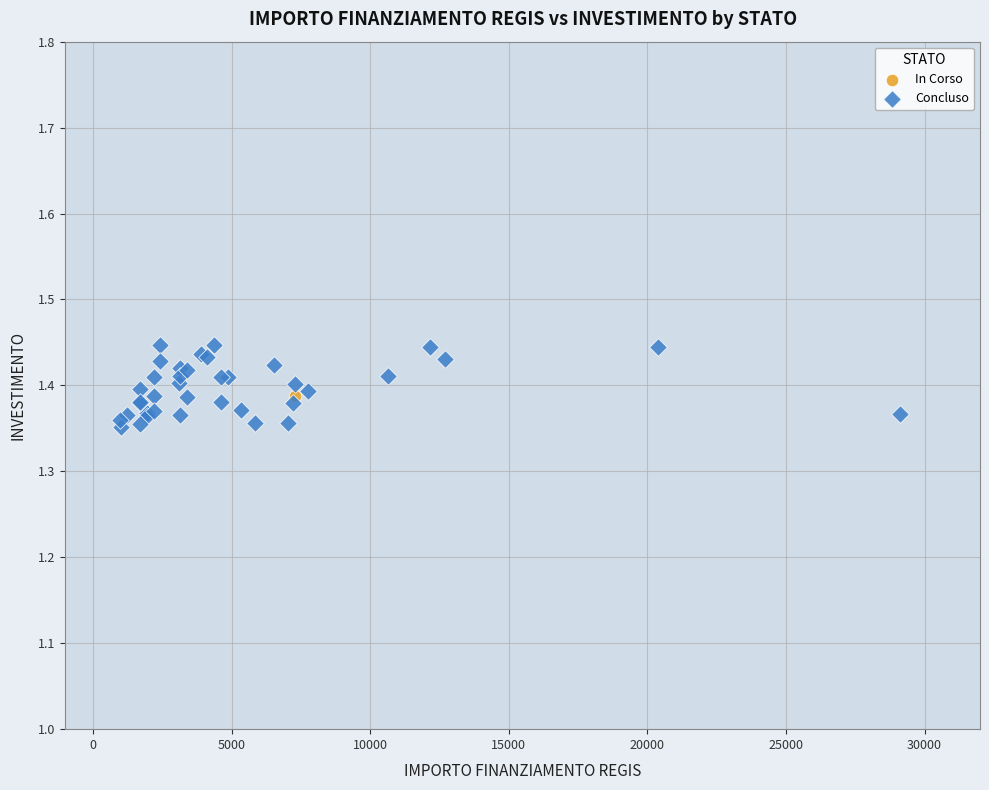

What are all the series names shown in the legend?

In Corso, Concluso